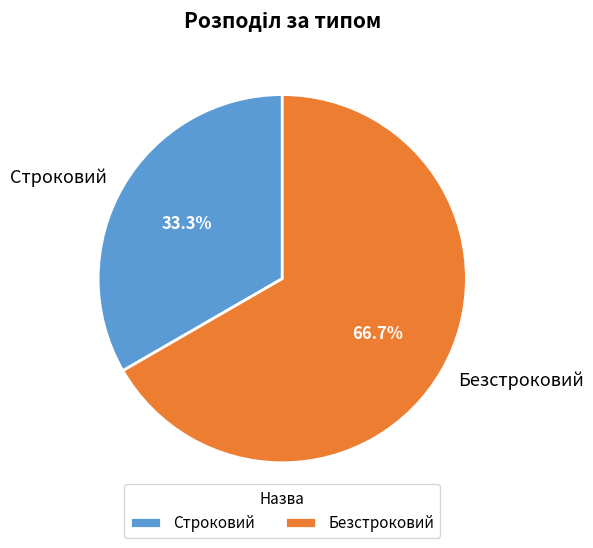

How many segments does this pie chart have?

2